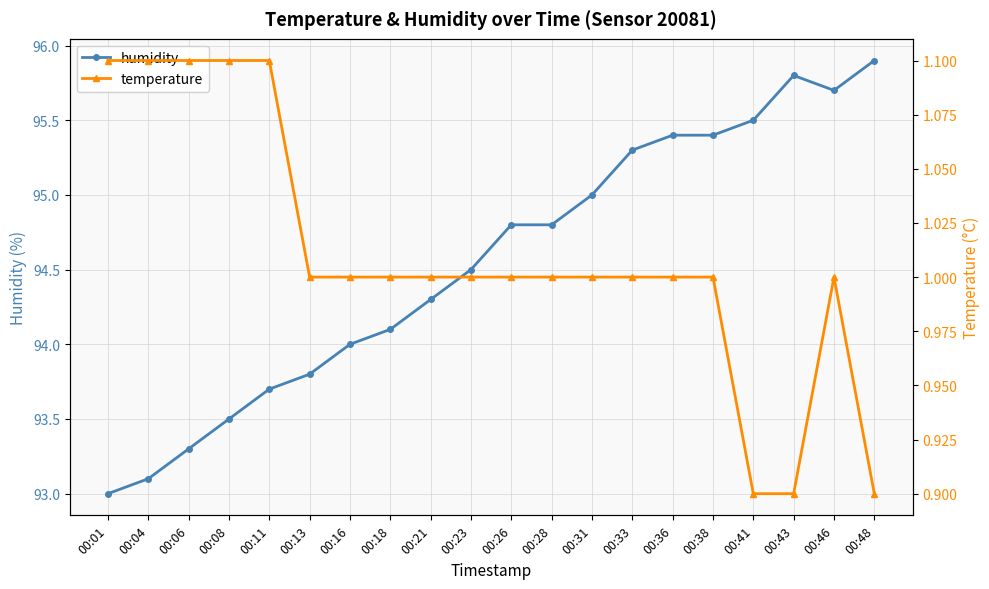

What is the difference between the highest and lowest values at 00:46?

94.7